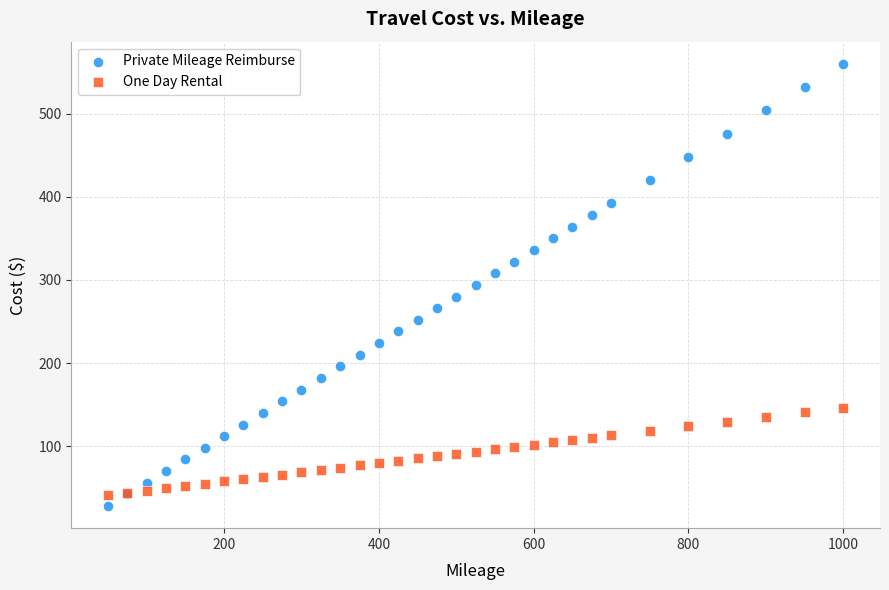

Which series reaches the maximum Y coordinate?

Private Mileage Reimburse